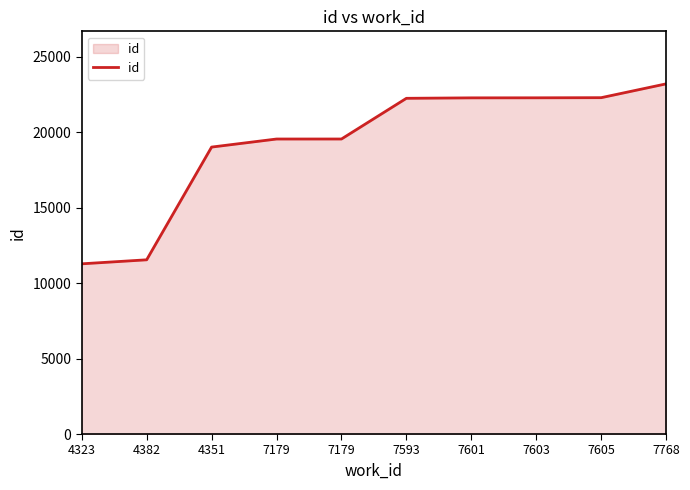

Which has a higher value, 7768 or 4351?

7768